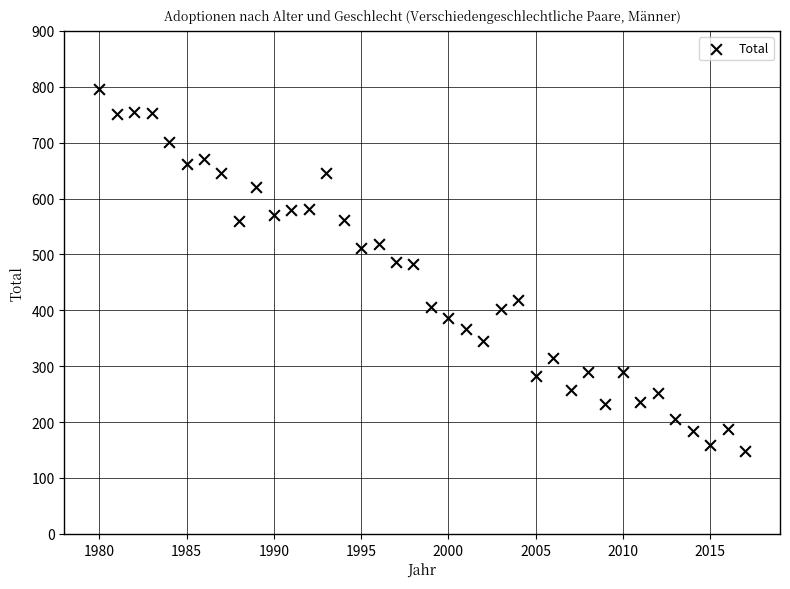

What is the range of Y values (max minus min)?

647